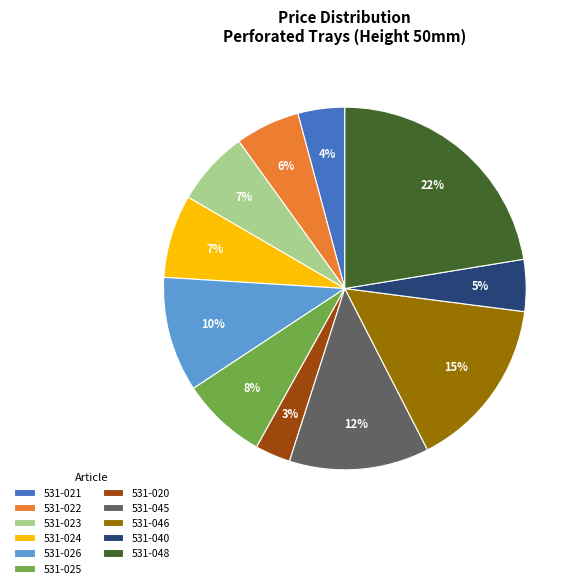

Does any single category account for the majority?

No